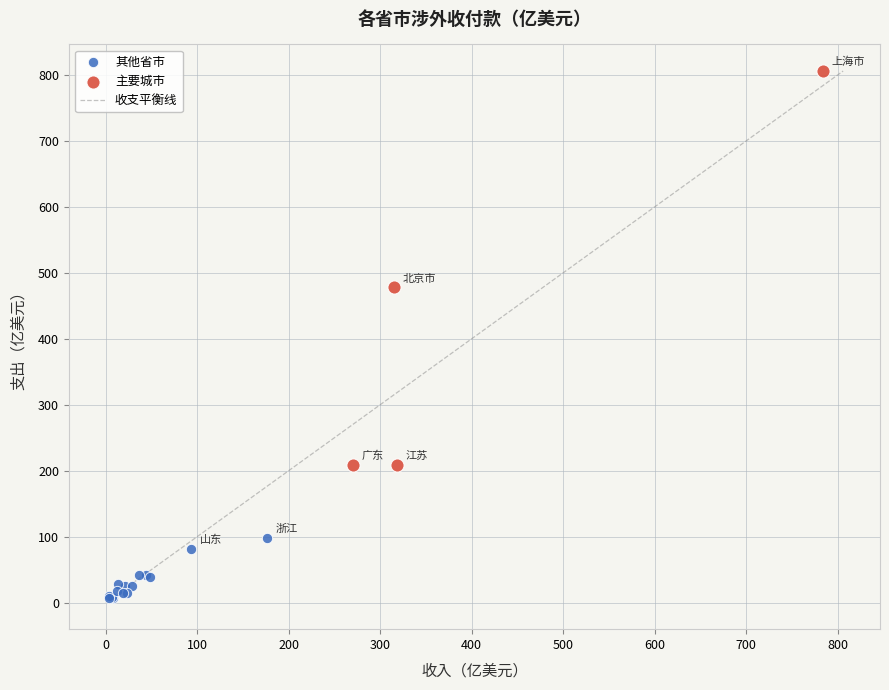

Which series has the largest Y range (max minus min)?

主要城市